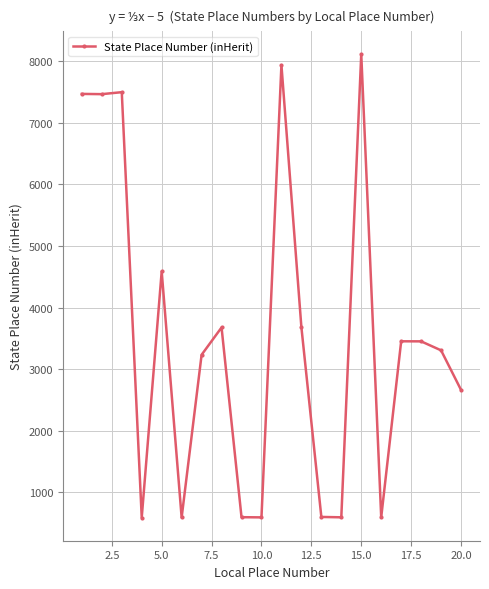

Is this an area chart (filled region under the line)?

No